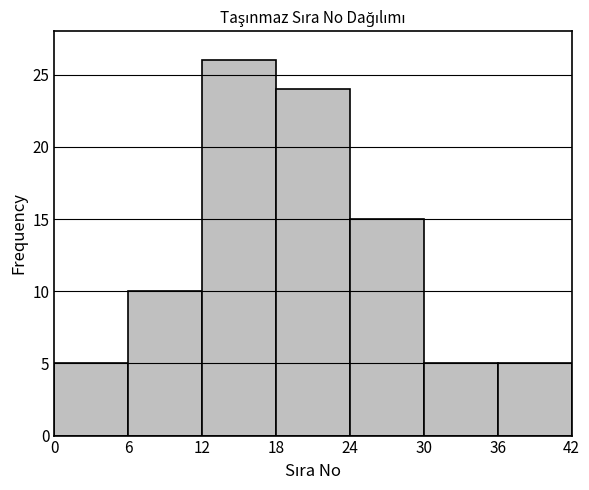

Reading left to right, list every bar in this chart as the range it spans on the x-axis followed by its height. The values are not printed on the chart, so give them approximately, as read against the axis.

0 to 6: 5
6 to 12: 10
12 to 18: 26
18 to 24: 24
24 to 30: 15
30 to 36: 5
36 to 42: 5